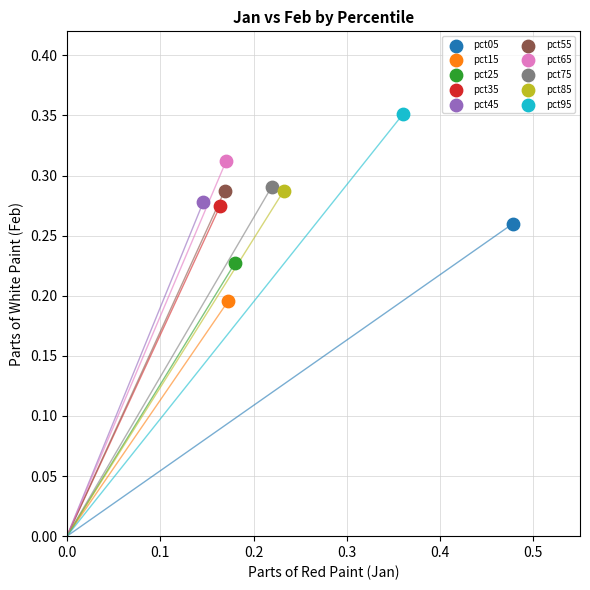

Which series reaches the minimum Y coordinate?

pct15